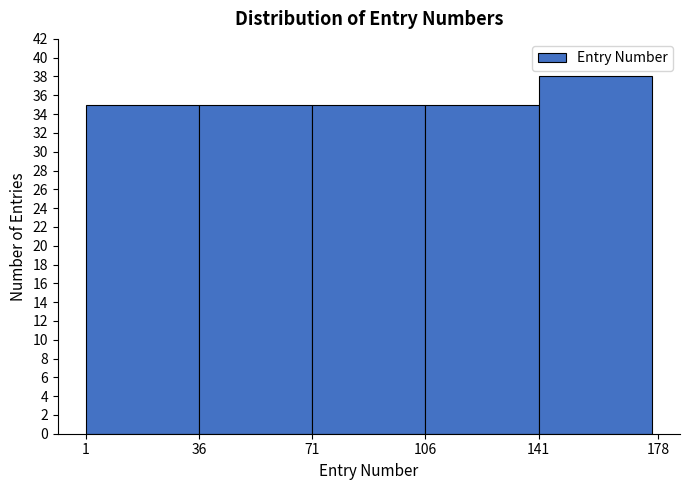

Reading left to right, transcribe this chart: for each bar, give the range it covers on the x-axis and its height. The values are not printed on the chart, so give them approximately, as read against the axis.

1 to 36: 35
36 to 71: 35
71 to 106: 35
106 to 141: 35
141 to 178: 38